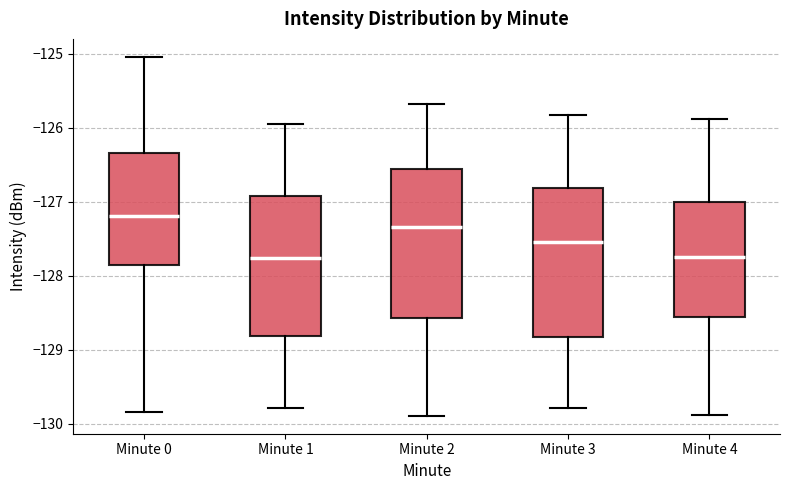

Reading left to right, read every box against the y-axis: the position of its median line, the range the box covers, and the ends of its whiskers. The values are not printed on the chart, so give them approximately, as read against the axis.

Minute 0: median -127.2, box -127.9 to -126.3, whiskers -129.8 to -125.0
Minute 1: median -127.8, box -128.8 to -126.9, whiskers -129.8 to -126.0
Minute 2: median -127.3, box -128.6 to -126.6, whiskers -129.9 to -125.7
Minute 3: median -127.5, box -128.8 to -126.8, whiskers -129.8 to -125.8
Minute 4: median -127.7, box -128.6 to -127.0, whiskers -129.9 to -125.9